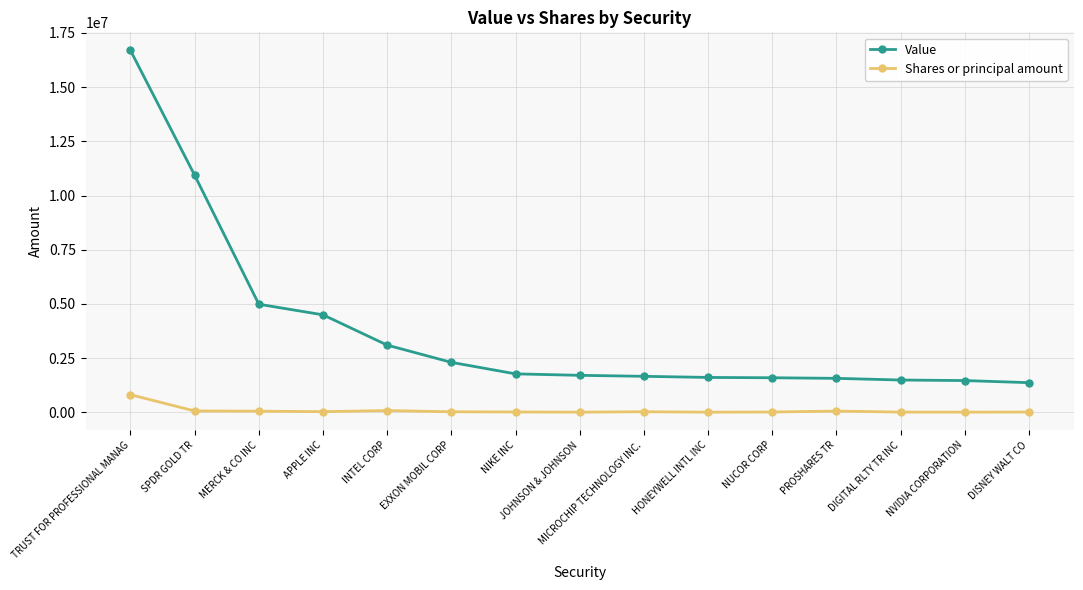

What is the label of the 10th point from the left?

HONEYWELL INTL INC